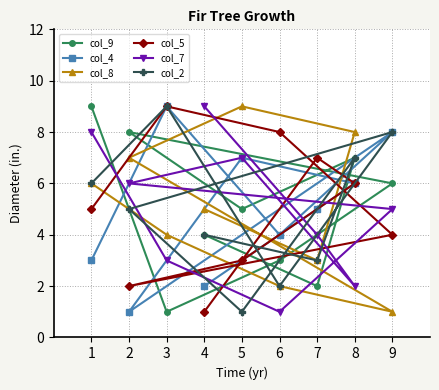

How many lines are shown in the chart?

6